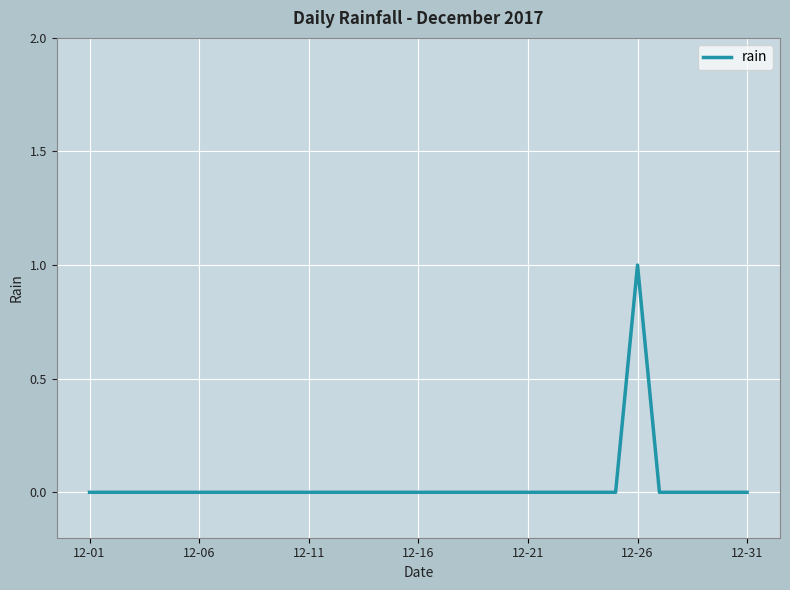

What is the difference between the maximum and minimum values?

1